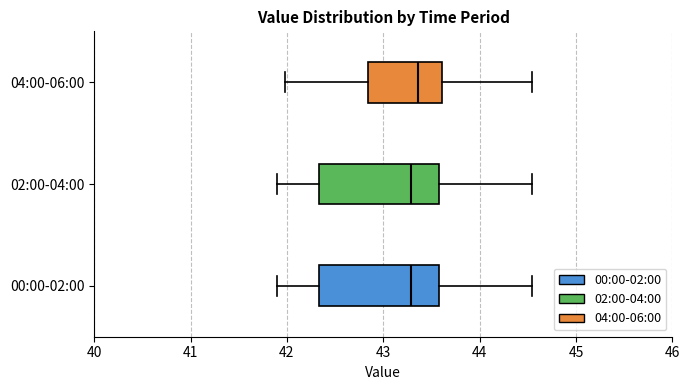

Reading bottom to top, transcribe this box plot: for each box, give where its median line is, the range the box spans, and where its two whiskers end, as read against the x-axis. The values are not printed on the chart, so give them approximately, as read against the axis.

00:00-02:00: median 43.3, box 42.3 to 43.6, whiskers 41.9 to 44.5
02:00-04:00: median 43.3, box 42.3 to 43.6, whiskers 41.9 to 44.5
04:00-06:00: median 43.4, box 42.8 to 43.6, whiskers 42.0 to 44.5